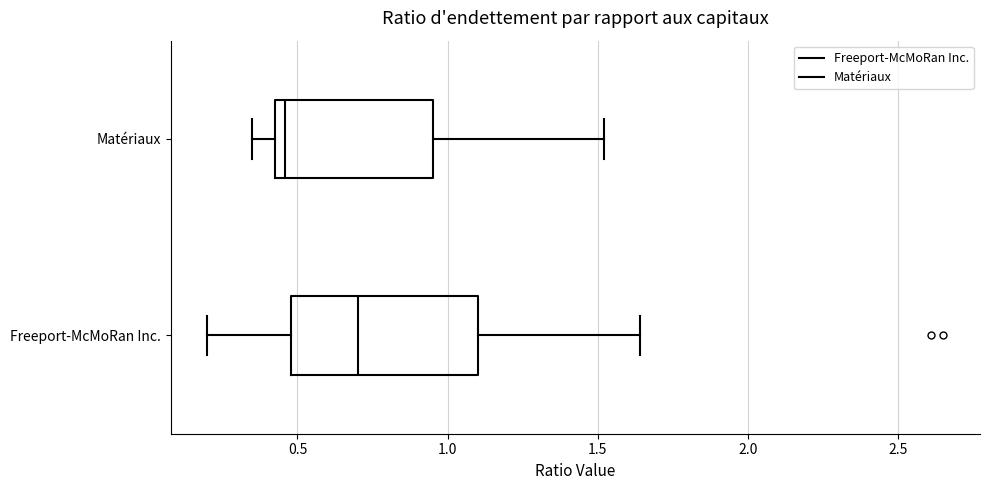

Which box is the widest, from its left edge to its right edge?

Freeport-McMoRan Inc.